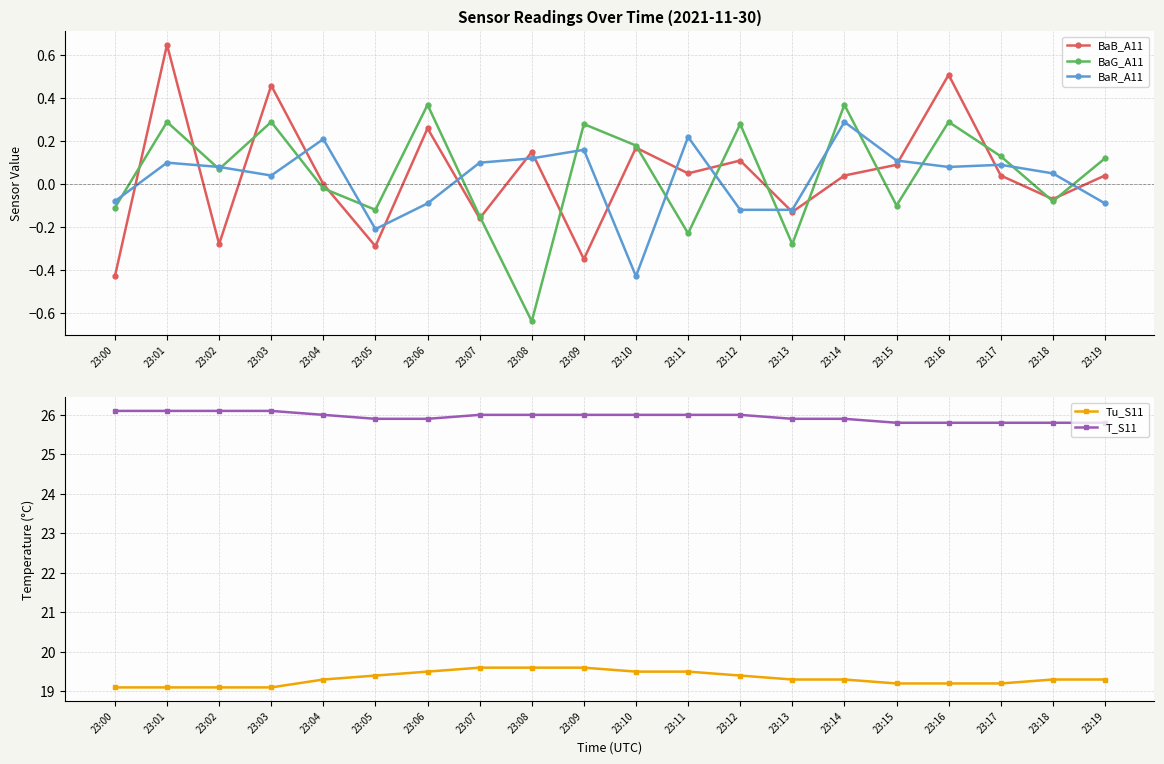

What is the value of the BaR_A11 point at the 2nd from the left?

0.1